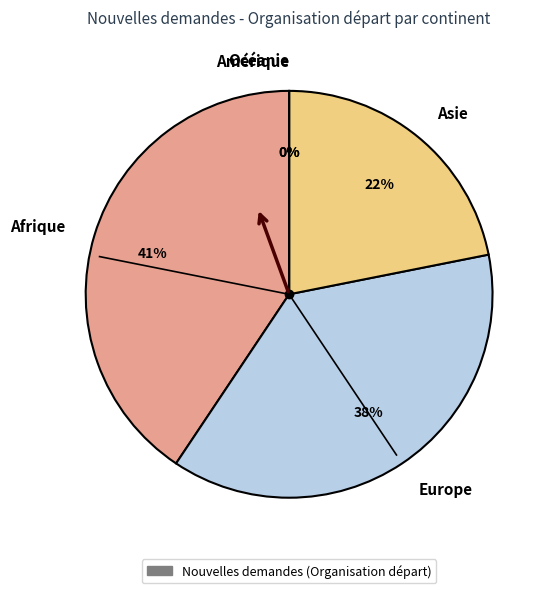

What is the change in value from Asie to Océanie?

-7